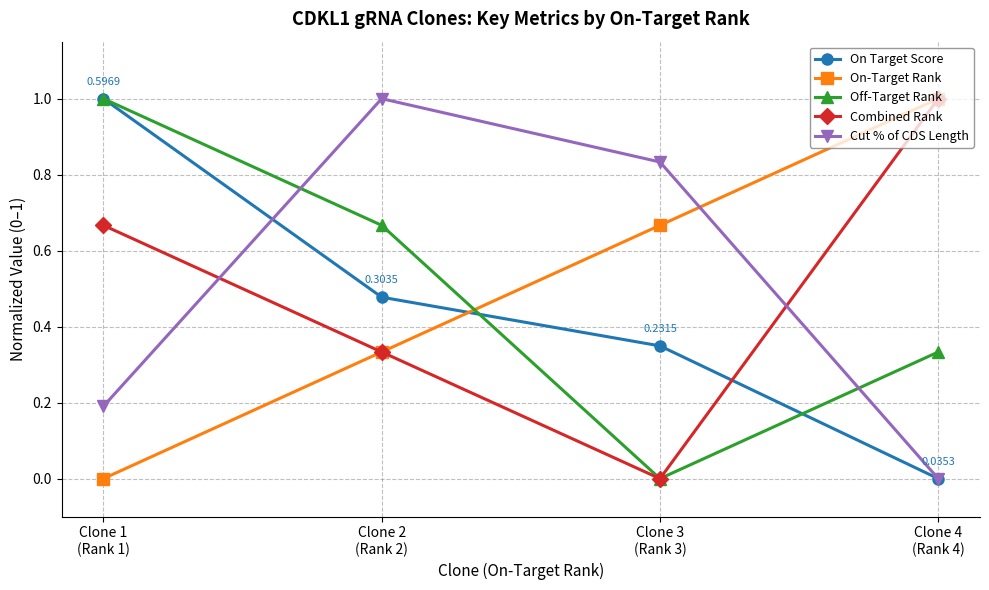

Which series changed the most between Clone 1
(Rank 1) and Clone 3
(Rank 3)?

Off-Target Rank